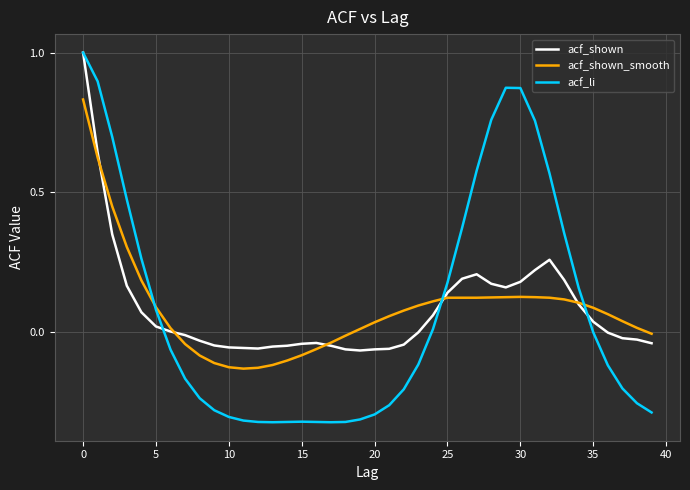

Does the chart display data point markers on the line(s)?

No